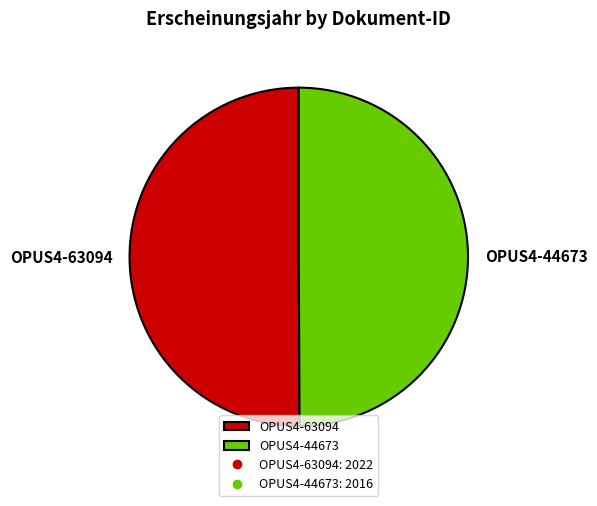

Do OPUS4-44673 and OPUS4-63094 together represent more than half of the pie?

Yes